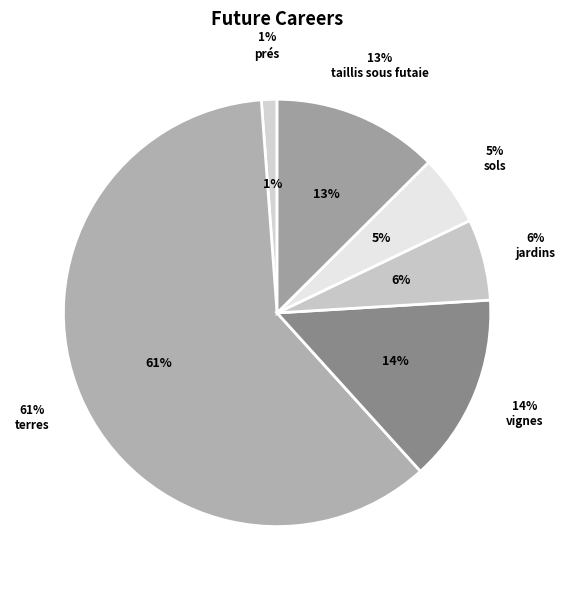

Which slice is the smallest?

prés